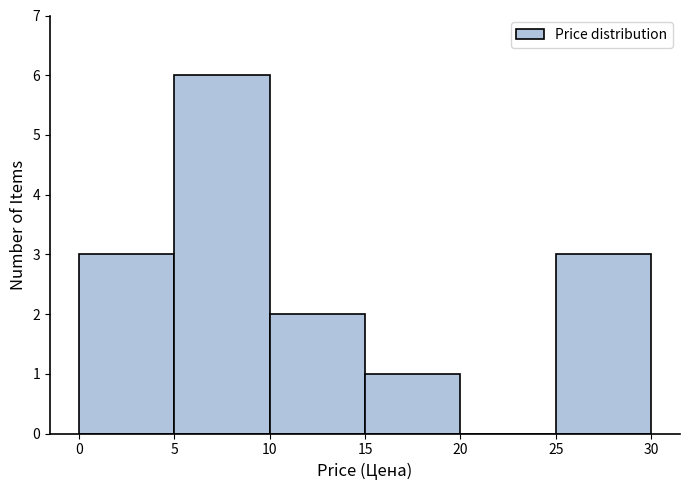

Over which range of the x-axis is the bar tallest?

5 to 10